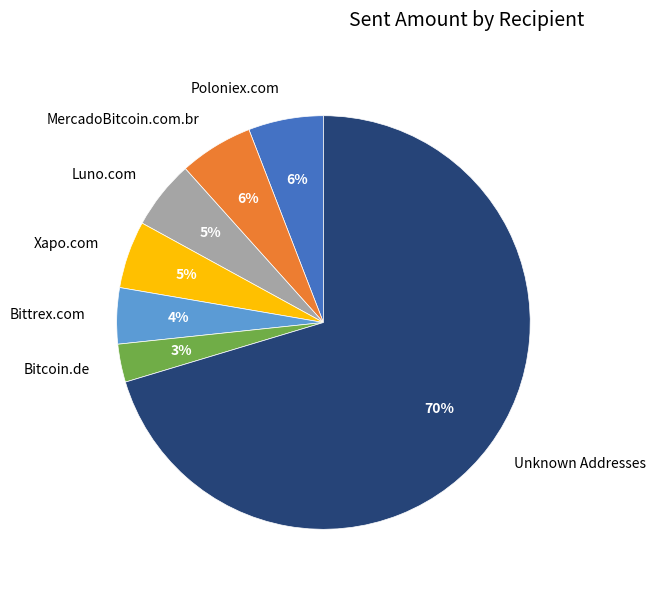

Which category has the smallest portion of the pie?

Bitcoin.de